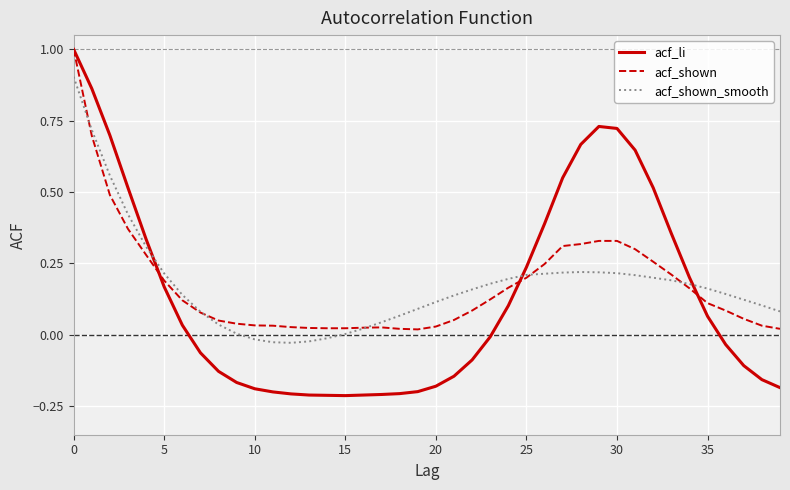

Which series has the largest range (max minus min)?

acf_li